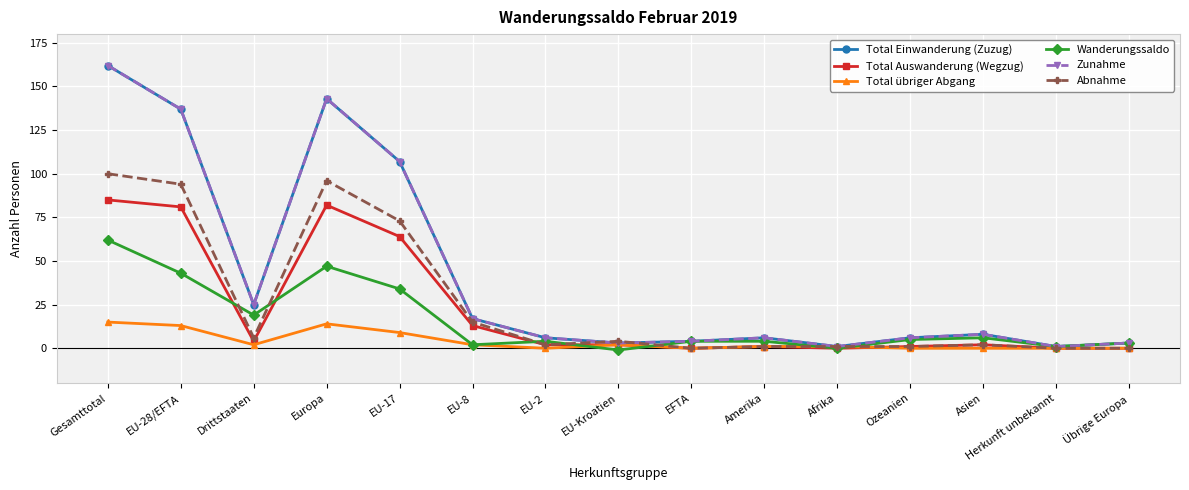

List the series in order of their peak value, lowest first.

Total übriger Abgang, Wanderungssaldo, Total Auswanderung (Wegzug), Abnahme, Total Einwanderung (Zuzug), Zunahme